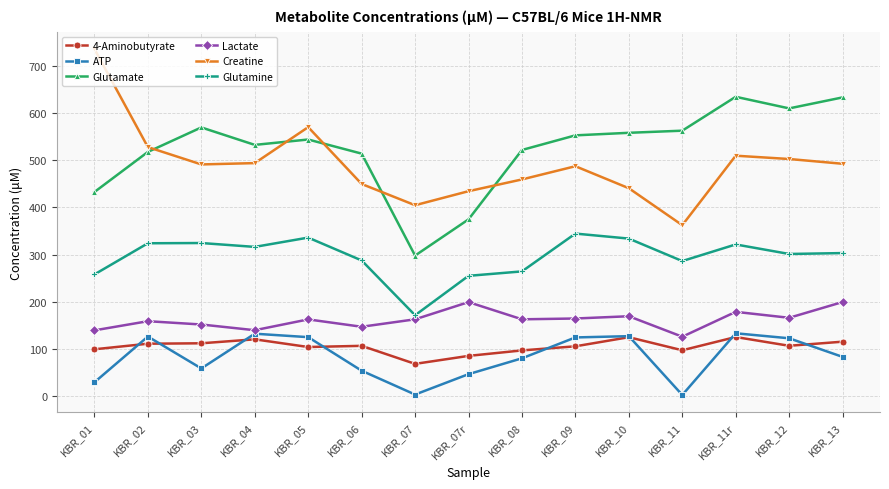

What is the label of the 10th point from the right?

KBR_06